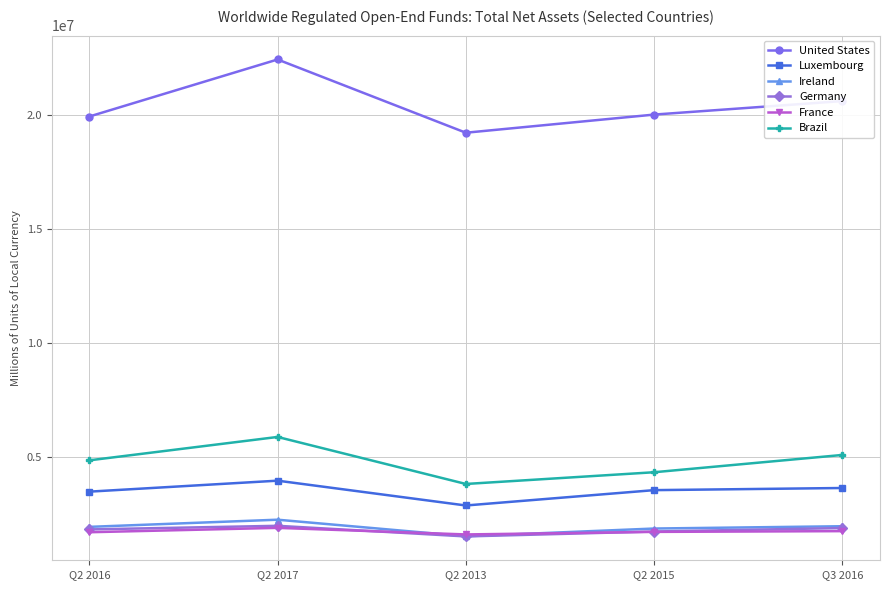

What are all the series names shown in the legend?

United States, Luxembourg, Ireland, Germany, France, Brazil